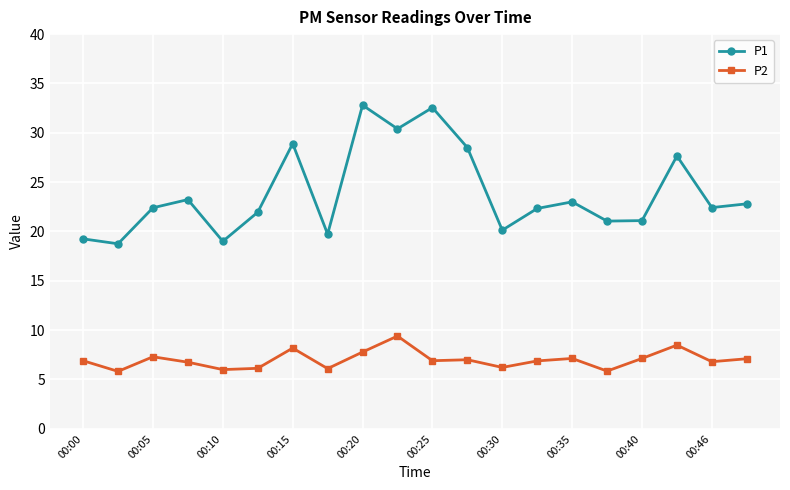

Which series has the widest spread of values?

P1